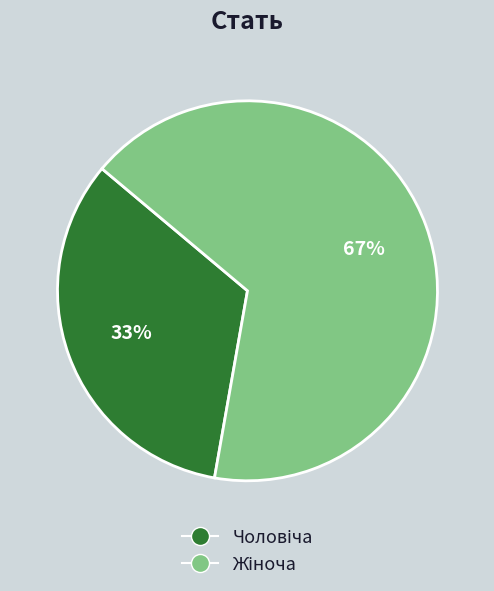

To the nearest percent, what is the average slice percentage?

50%